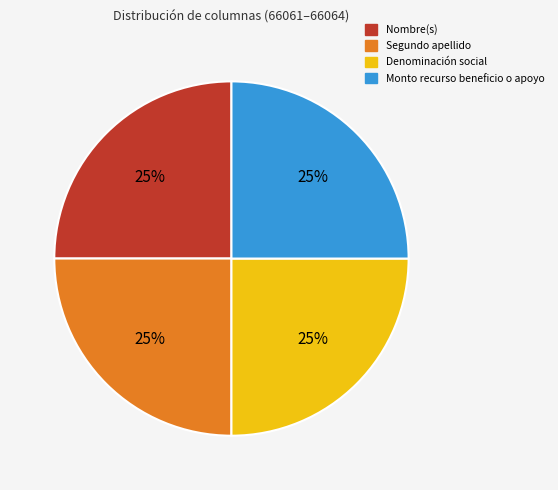

What is the ratio of the value at Nombre(s) to the value at Segundo apellido?

1.0